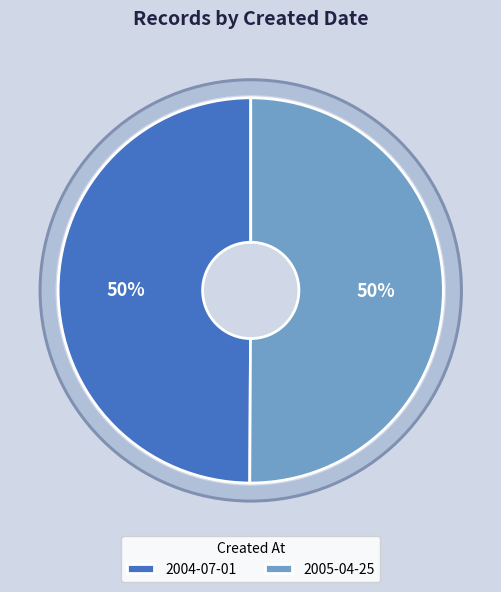

Approximately how many times larger is the value at 2005-04-25 compared to 2004-07-01?

1.0